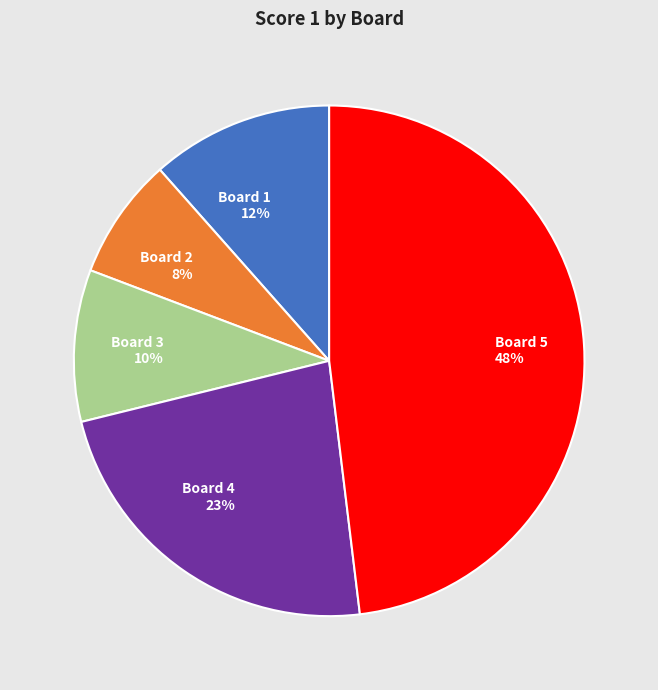

Rank the categories by value from highest to lowest.

Board 5, Board 4, Board 1, Board 3, Board 2